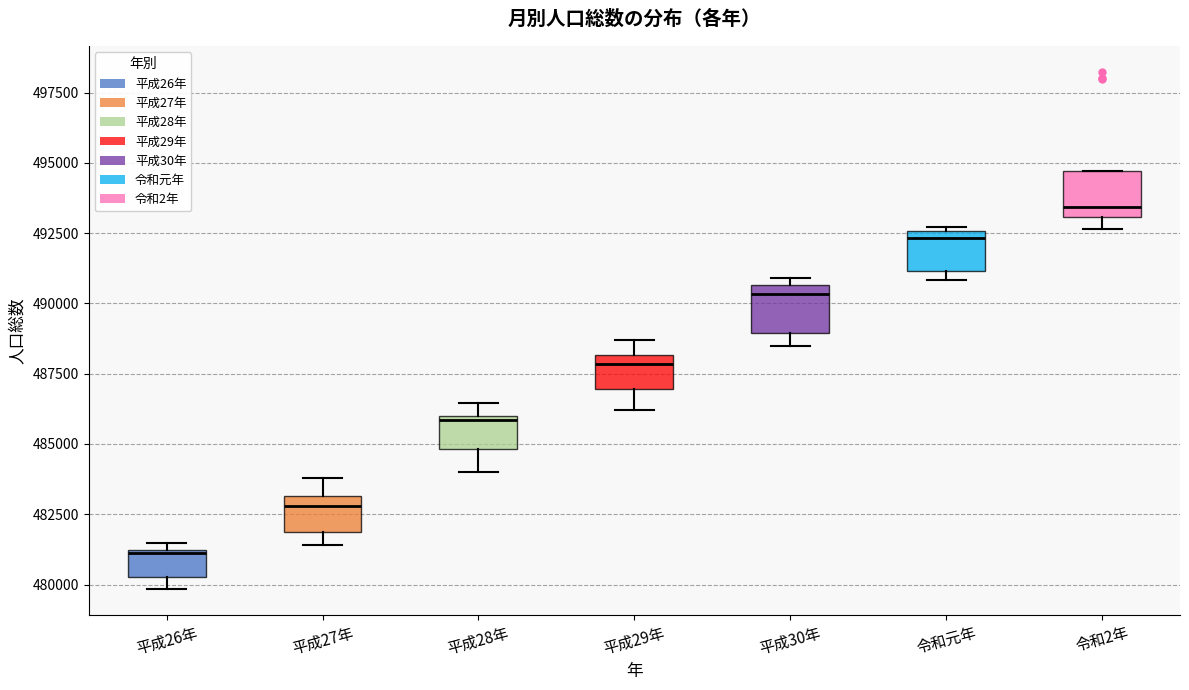

Reading left to right, transcribe this box plot: for each box, give where its median line is, the range the box spans, and where its two whiskers end, as read against the y-axis. The values are not printed on the chart, so give them approximately, as read against the axis.

平成26年: median 481000, box 480500 to 481000, whiskers 480000 to 481500
平成27年: median 483000 (just below the box's upper edge), box 482000 to 483000, whiskers 481500 to 484000
平成28年: median 486000, box 485000 to 486000, whiskers 484000 to 486500
平成29年: median 488000 (just below the box's upper edge), box 487000 to 488000, whiskers 486000 to 488500
平成30年: median 490500 (just below the box's upper edge), box 489000 to 490500, whiskers 488500 to 491000
令和元年: median 492500 (just below the box's upper edge), box 491000 to 492500, whiskers 491000 (just below the box's lower edge) to 492500 (just above the box's upper edge)
令和2年: median 493500, box 493000 to 494500, whiskers 492500 to 494500